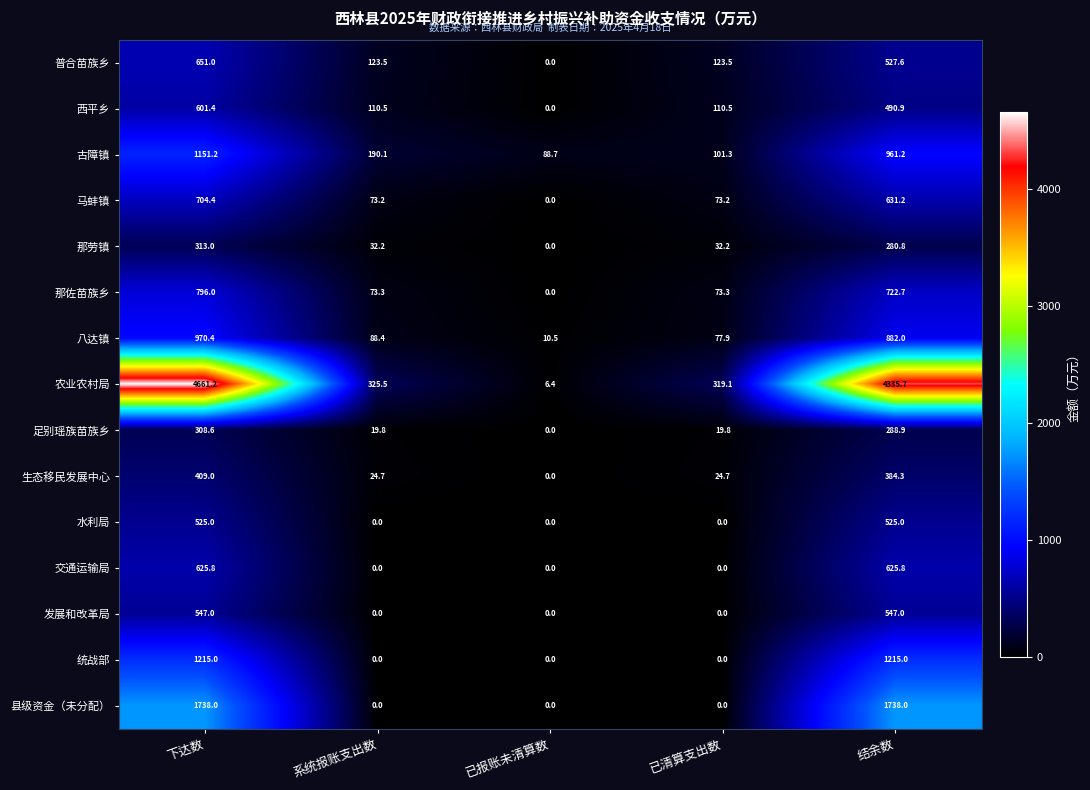

How many values in the 那劳镇 series exceed 32?

4